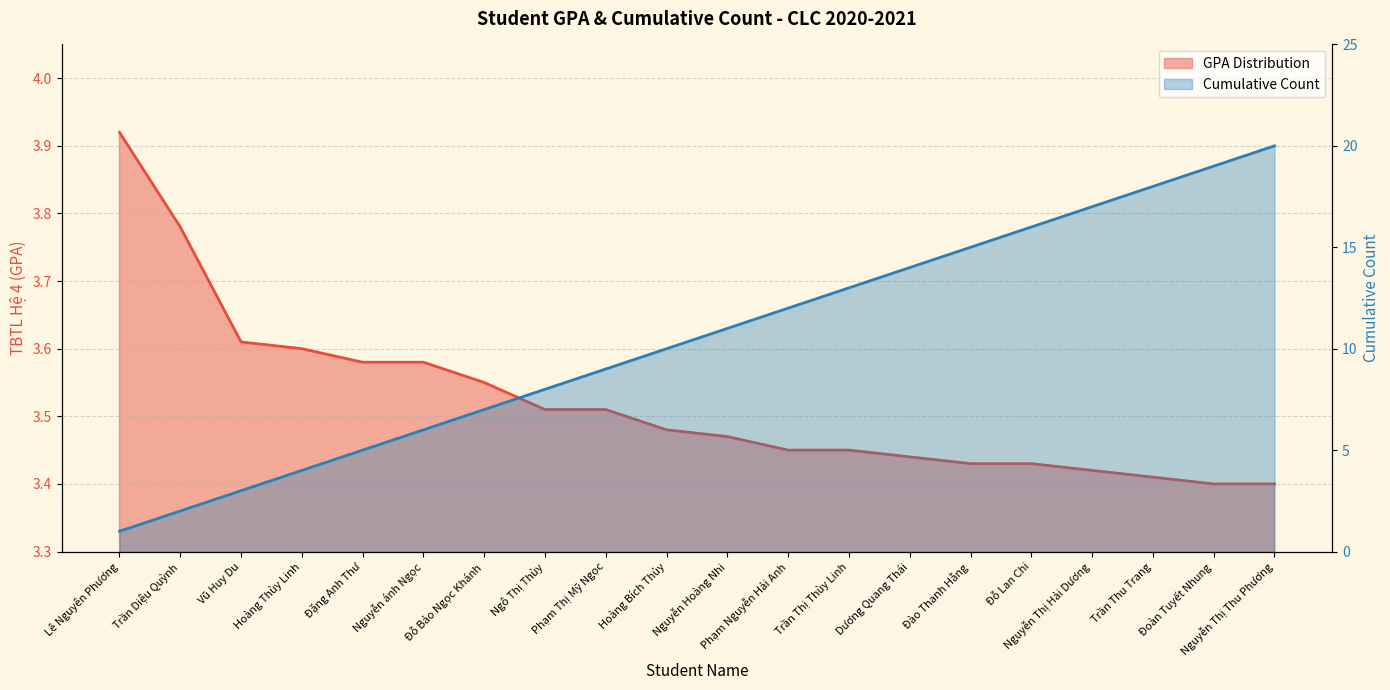

After their last crossing, which series has the higher values: GPA Distribution or Cumulative Count?

Cumulative Count